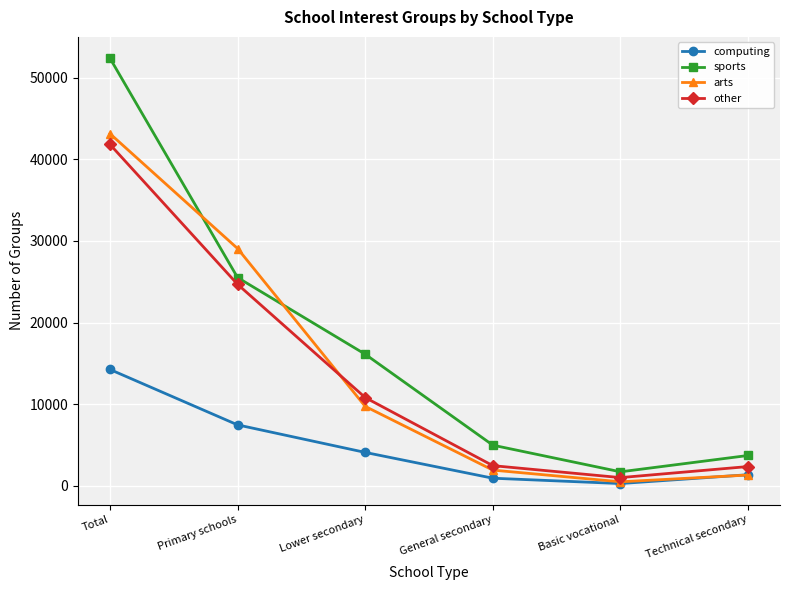

Does the chart display data point markers on the line(s)?

Yes